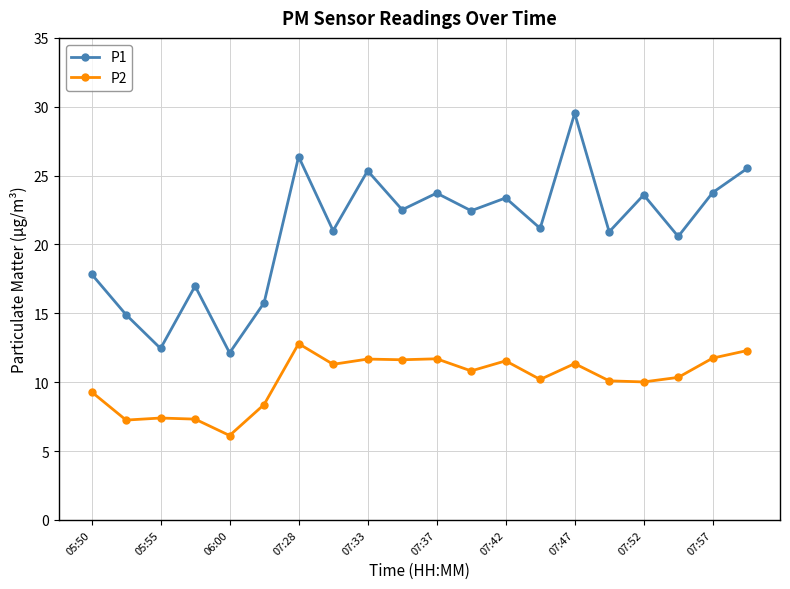

What is the value of the P1 point at the 10th from the left?

22.5